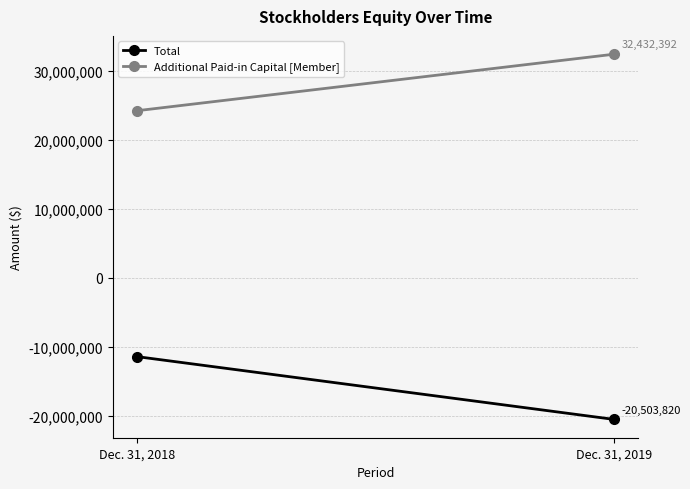

At which label is Total closest to -15947829?

Dec. 31, 2018